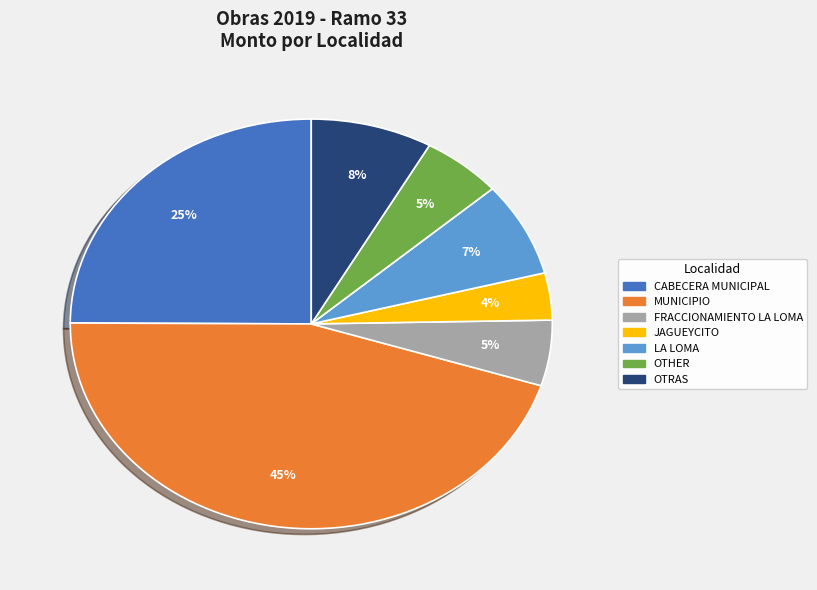

To the nearest percent, what is the difference between the largest and smallest slice percentages?

41%